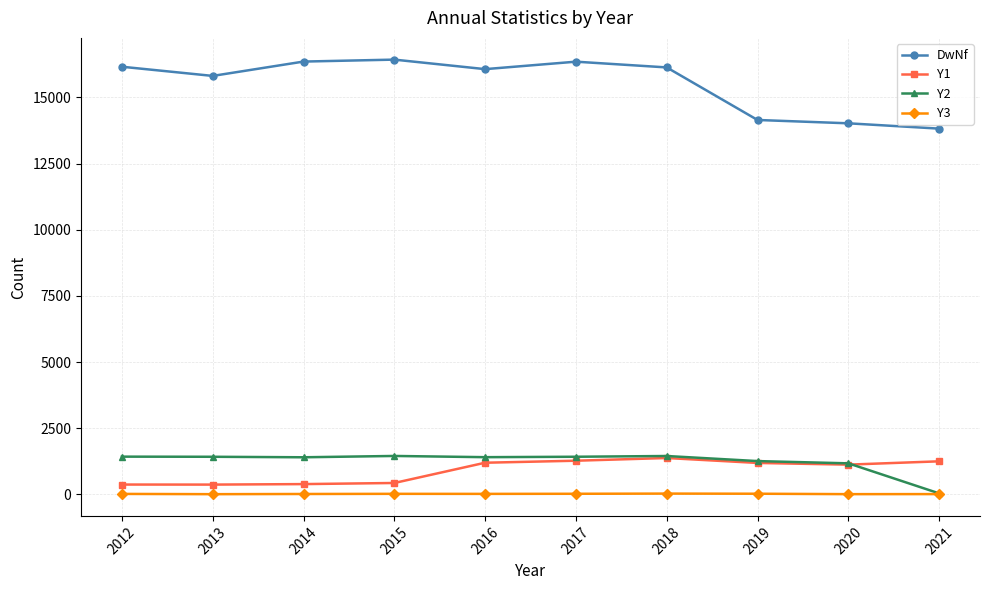

At how many categories does at least one series exceed 4798?

10